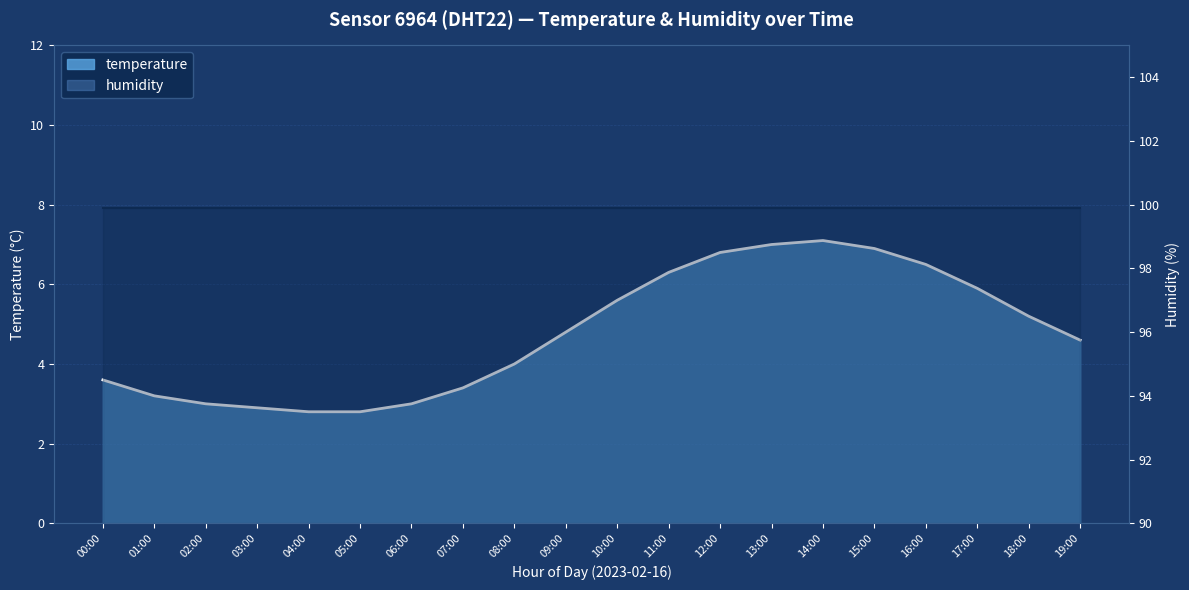

Which category has the lowest value across all series?

04:00